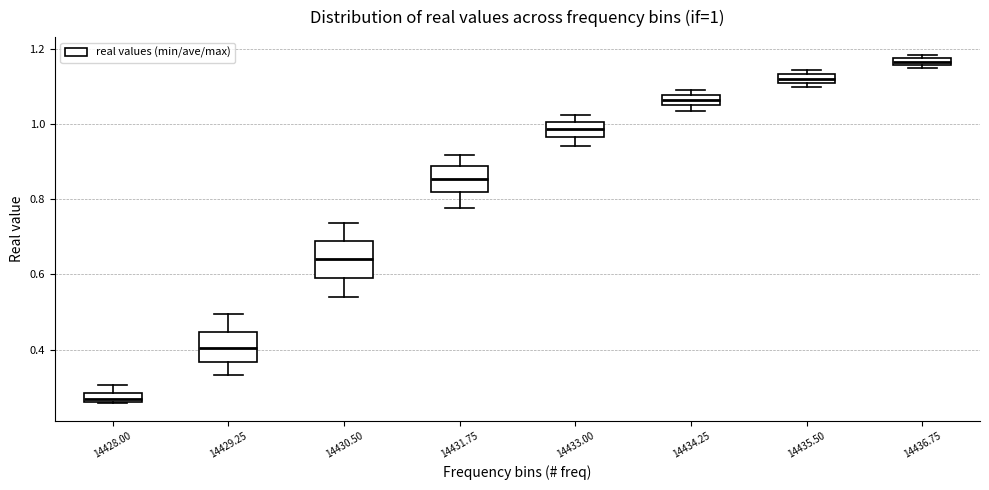

Which box has the highest median line?

14436.75